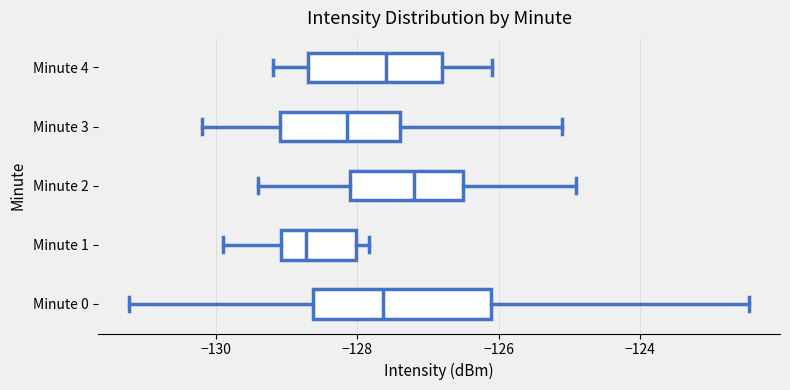

Reading bottom to top, read every box against the x-axis: the position of its median line, the range the box covers, and the ends of its whiskers. The values are not printed on the chart, so give them approximately, as read against the axis.

Minute 0: median -127.6, box -128.6 to -126.2, whiskers -131.2 to -122.4
Minute 1: median -128.8, box -129.0 to -128.0, whiskers -129.8 to -127.8
Minute 2: median -127.2, box -128.0 to -126.4, whiskers -129.4 to -124.8
Minute 3: median -128.2, box -129.0 to -127.4, whiskers -130.2 to -125.0
Minute 4: median -127.6, box -128.6 to -126.8, whiskers -129.2 to -126.0